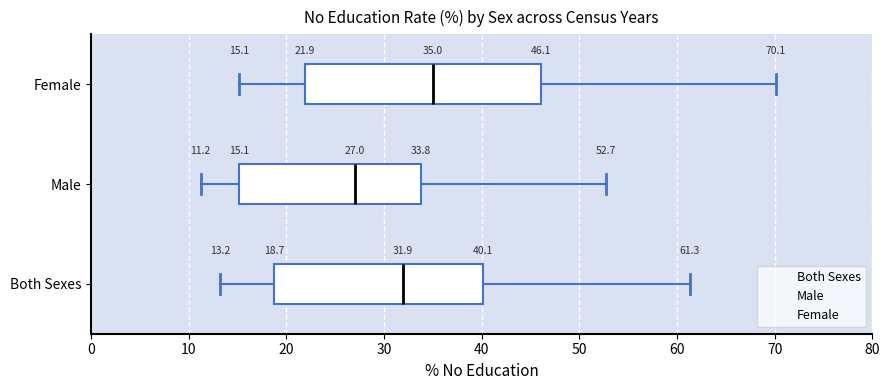

Which box has the furthest to the right median line?

Female